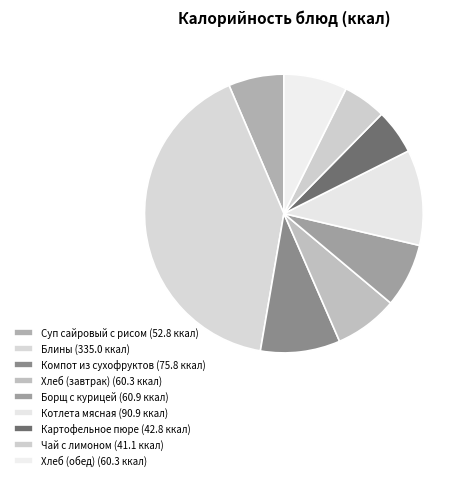

Does Компот из сухофруктов represent more than half of the total?

No